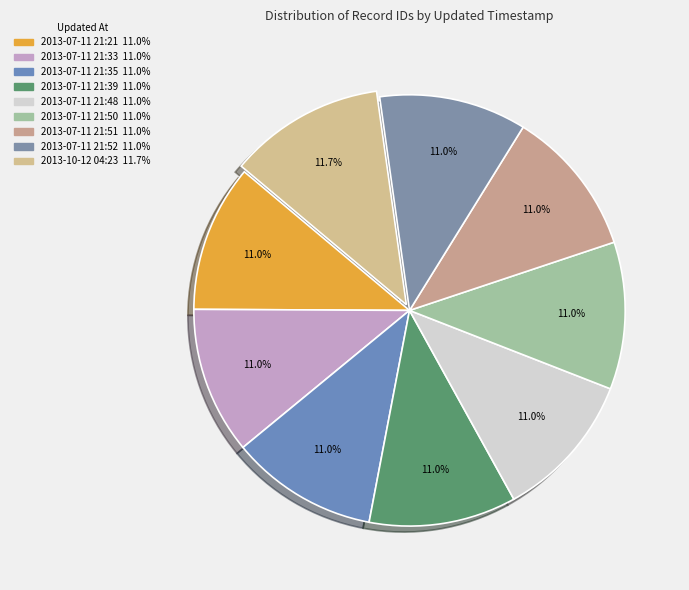

Which category has the biggest portion of the pie?

2013-10-12 04:23